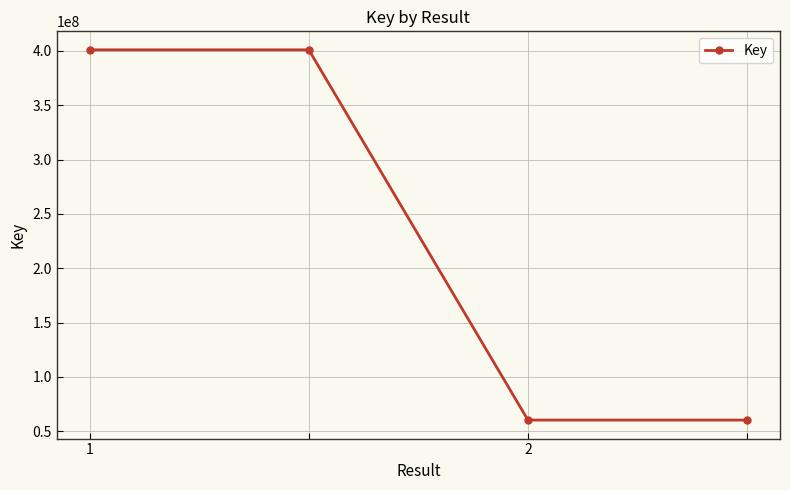

Reading left to right, list all the values displayed in this chart.

400929275	400929275	60317803	60317803